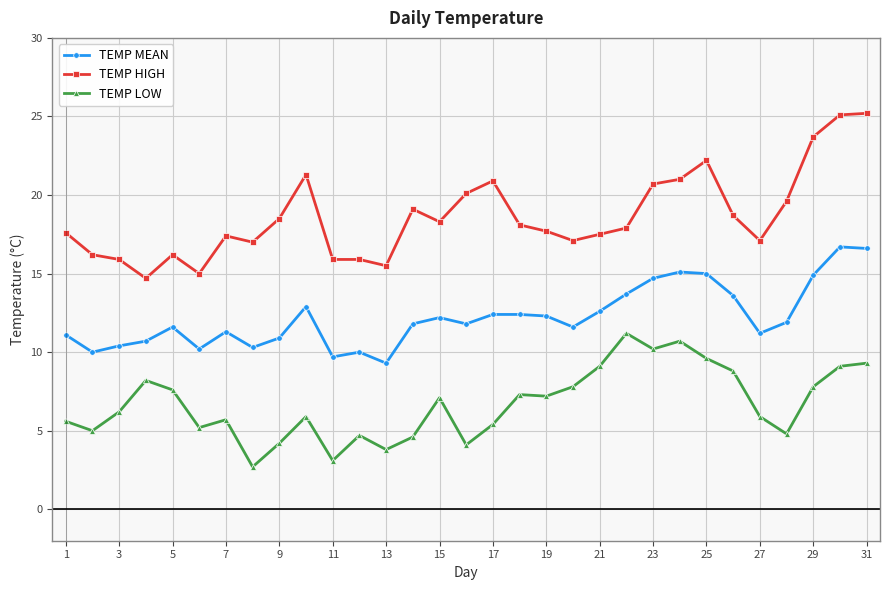

What is the smallest value displayed?

2.7